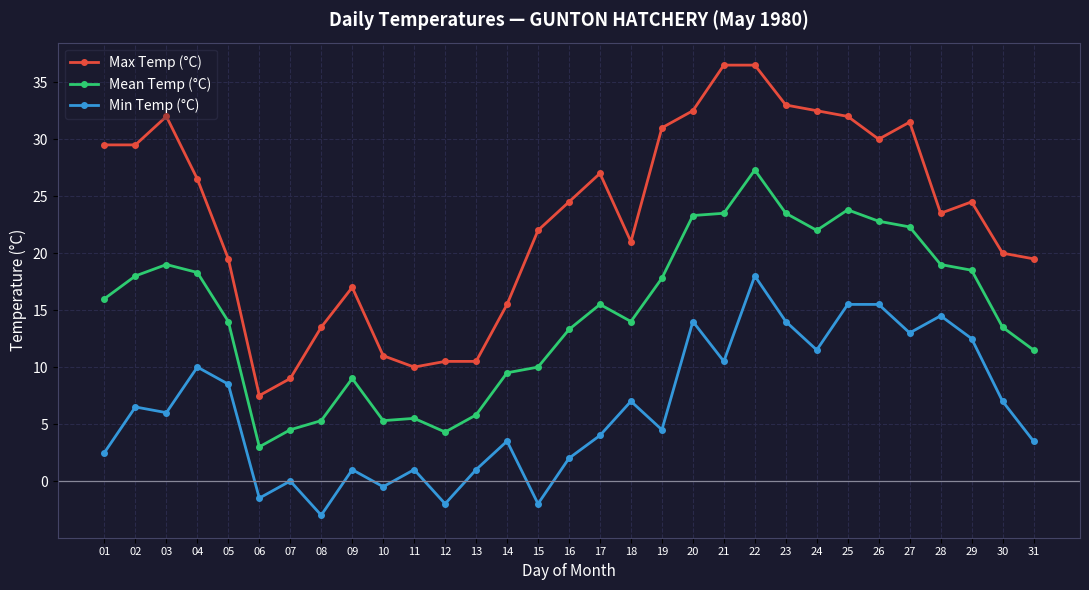

The Max Temp (°C) series shows 15.8 at 04. True or false?

False